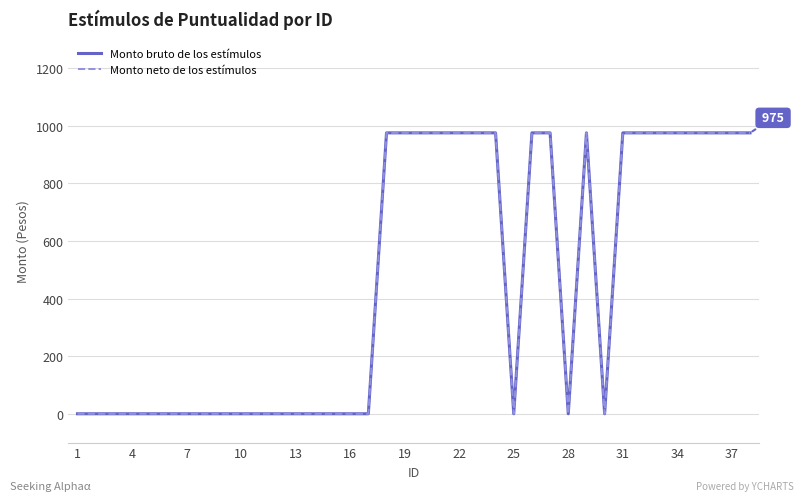

Is this an area chart (filled region under the line)?

No